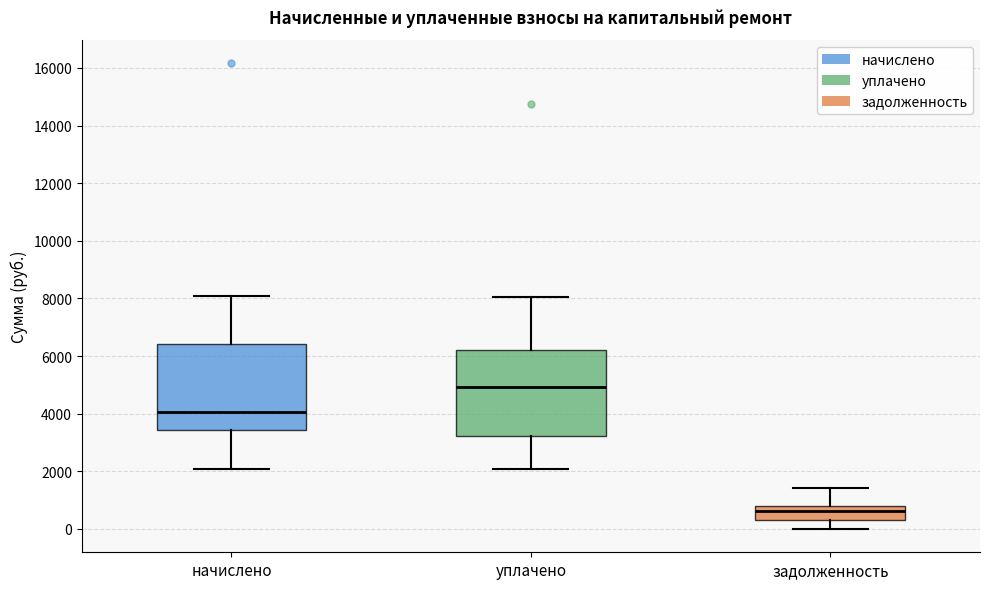

Where does the median line of the box for начислено sit on the y-axis? The values are not printed on the chart, so give them approximately, as read against the axis.

4000